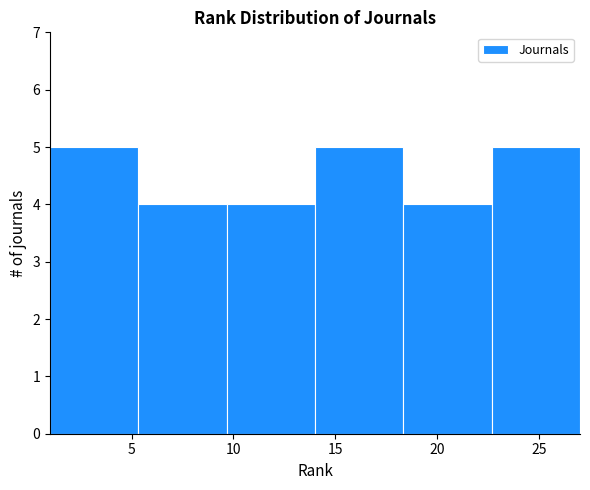

Reading left to right, list every bar in this chart as the range it spans on the x-axis followed by its height. Neither the bar edges nor the heights are printed on the chart, so give them approximately, as read against the axes.

1.0 to 5.5: 5
5.5 to 9.5: 4
9.5 to 14.0: 4
14.0 to 18.5: 5
18.5 to 22.5: 4
22.5 to 27.0: 5